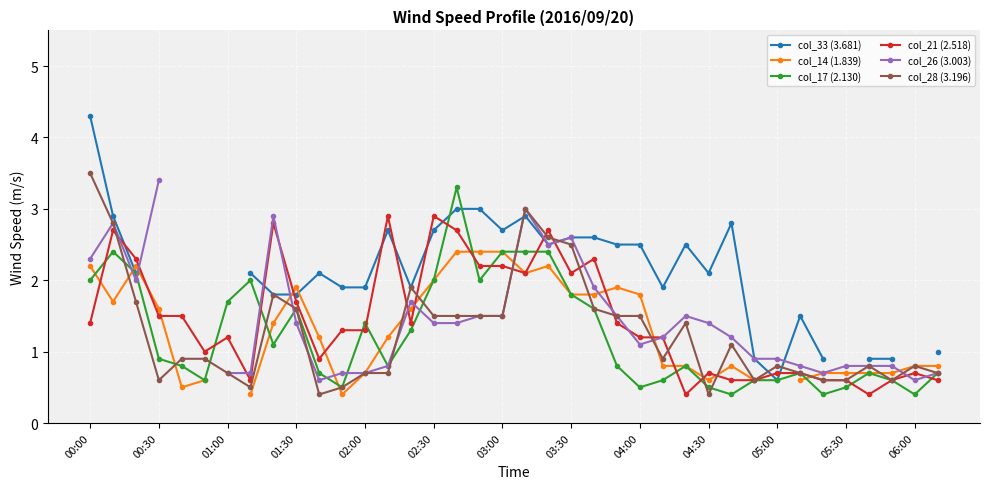

How many lines are shown in the chart?

6